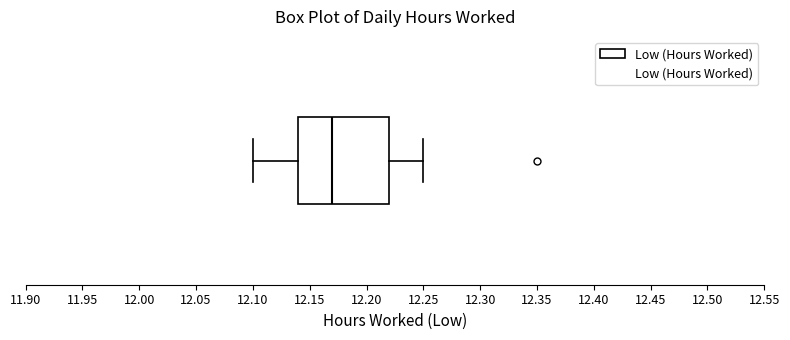

Transcribe this box plot: give where the median line is, the range the box spans, and where the two whiskers end, as read against the x-axis. The values are not printed on the chart, so give them approximately, as read against the axis.

median 12.17, box 12.14 to 12.22, whiskers 12.10 to 12.25